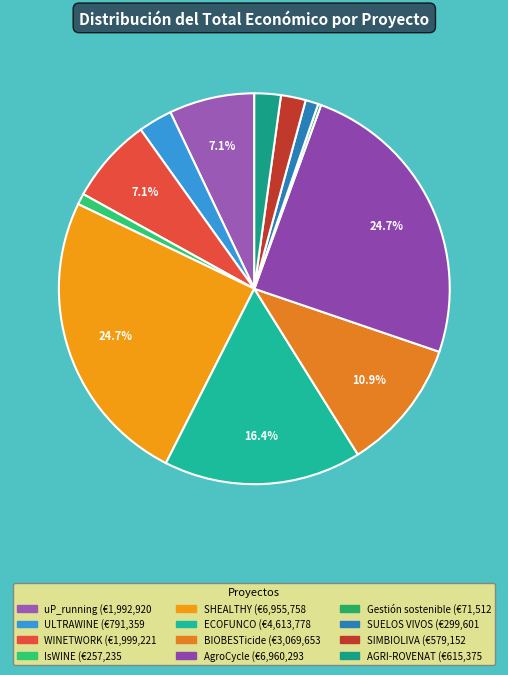

What percentage do Gestión sostenible and SHEALTHY together represent?

24.9%